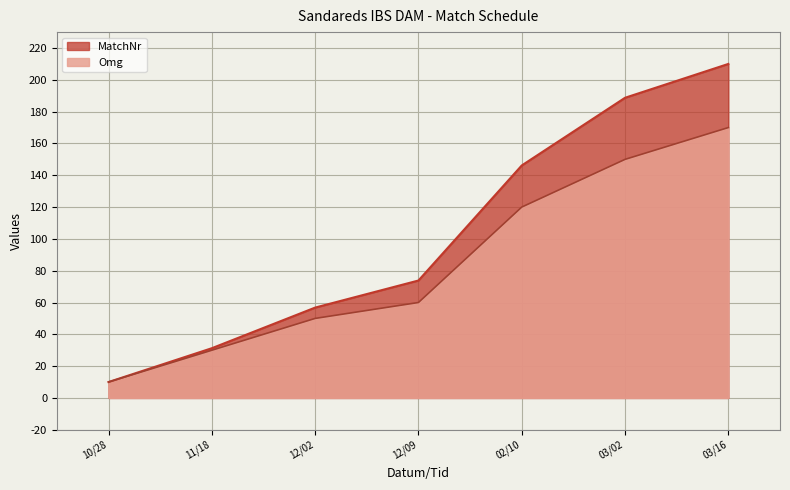

What is the value of the MatchNr point at the 7th from the left?

210.0